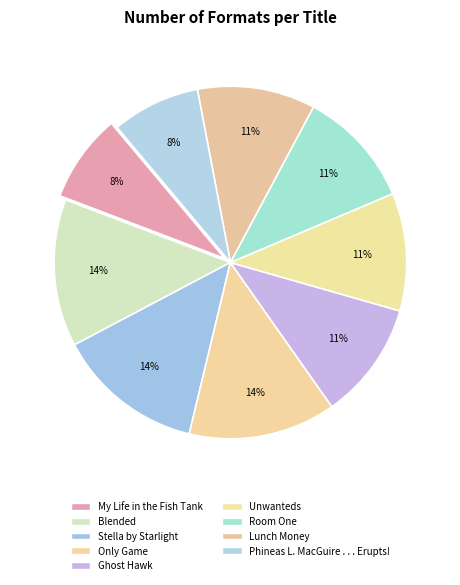

Approximately how many times larger is the value at Blended compared to Unwanteds?

1.2